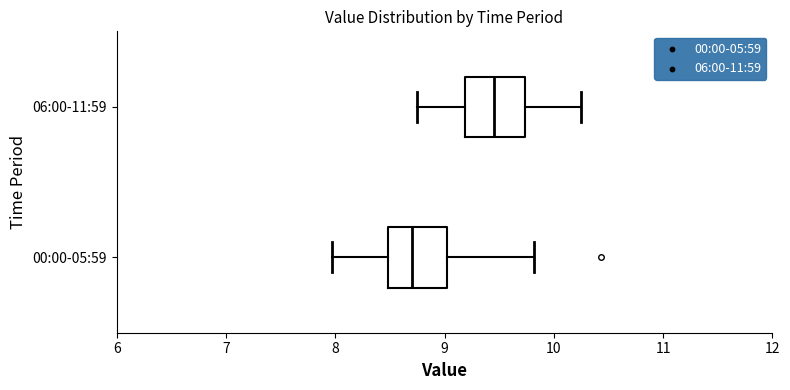

Which box has the furthest to the right median line?

06:00-11:59